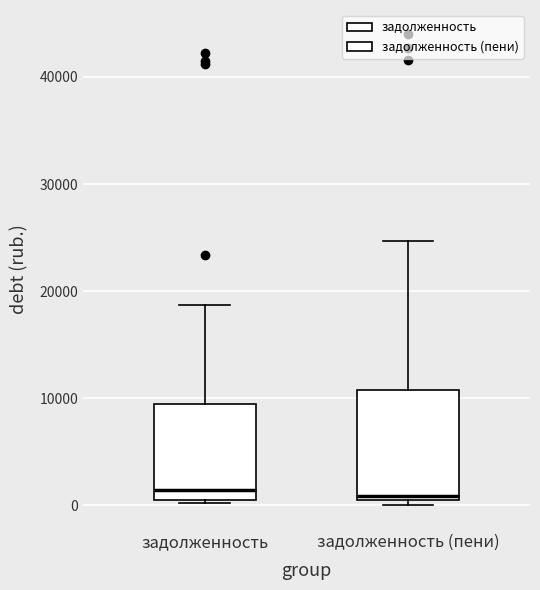

Where is the lower edge of the box for задолженность (пени) on the y-axis? The values are not printed on the chart, so give them approximately, as read against the axis.

1000